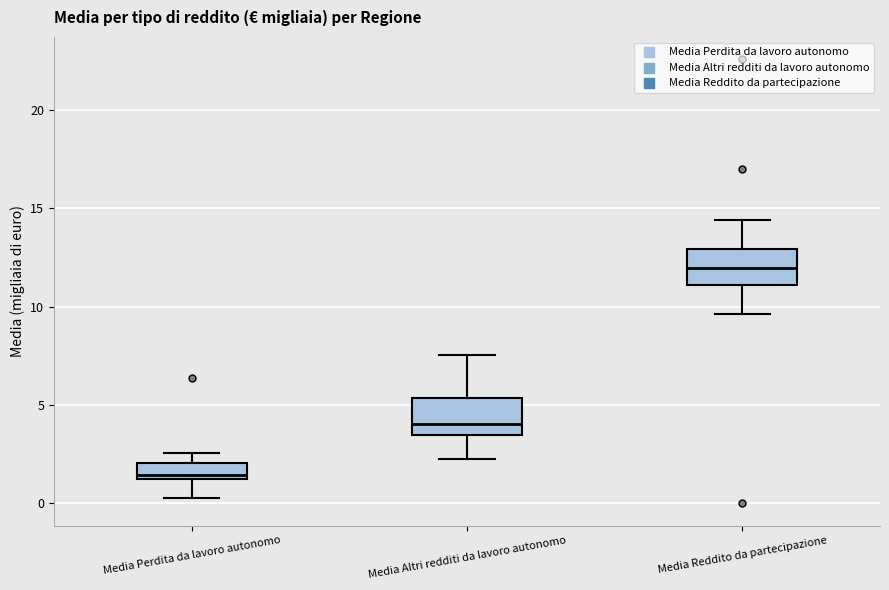

Reading left to right, transcribe this box plot: for each box, give where its median line is, the range the box spans, and where its two whiskers end, as read against the y-axis. The values are not printed on the chart, so give them approximately, as read against the axis.

Media Perdita da lavoro autonomo: median 1.5, box 1.0 to 2.0, whiskers 0.5 to 2.5
Media Altri redditi da lavoro autonomo: median 4.0, box 3.5 to 5.5, whiskers 2.5 to 7.5
Media Reddito da partecipazione: median 12.0, box 11.0 to 13.0, whiskers 9.5 to 14.5